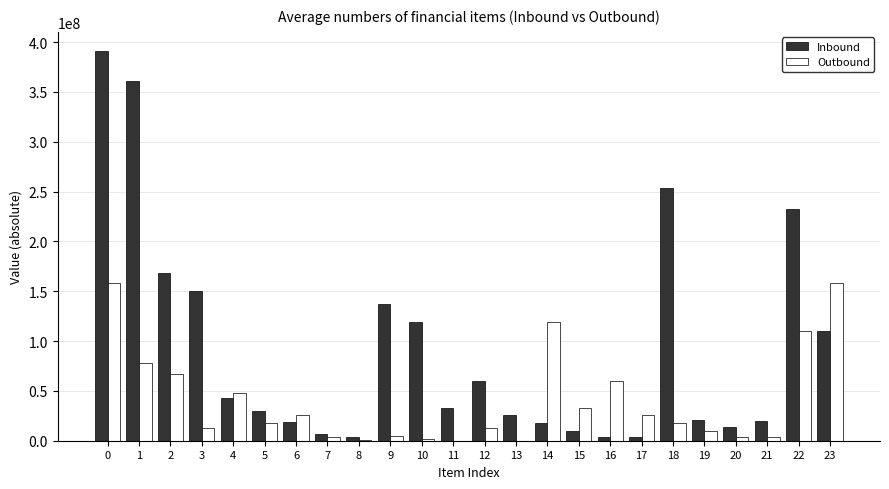

What is the greatest value displayed?

390678495.2